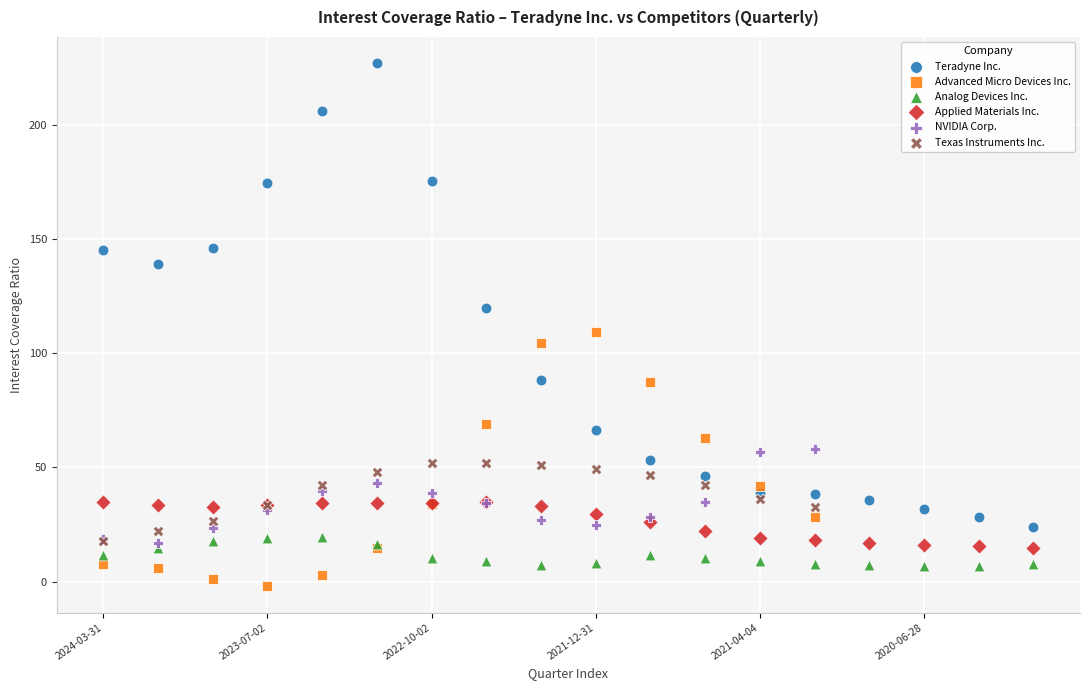

Which series contains the highest Y value?

Teradyne Inc.